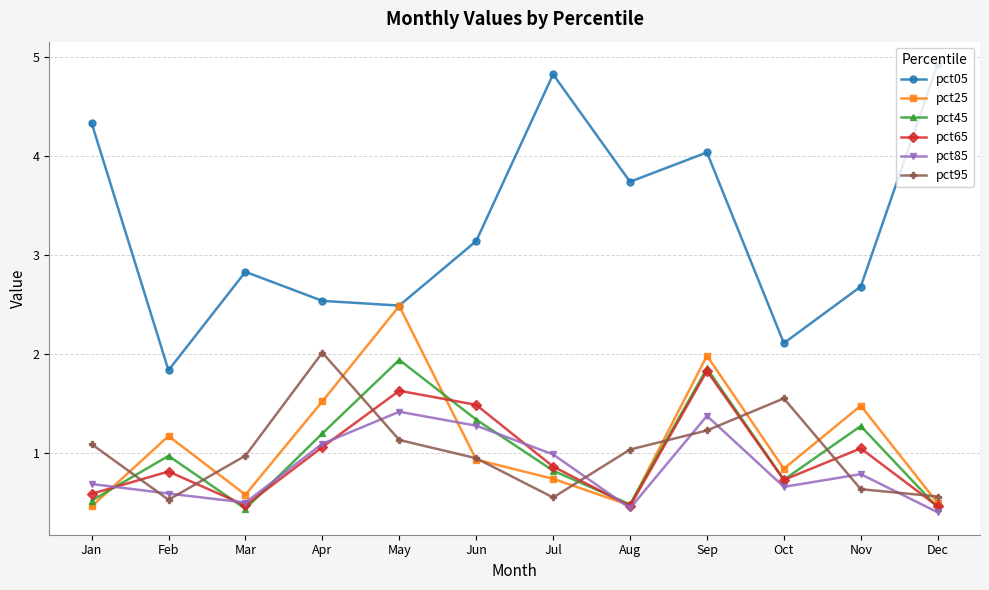

Which series has the widest spread of values?

pct05